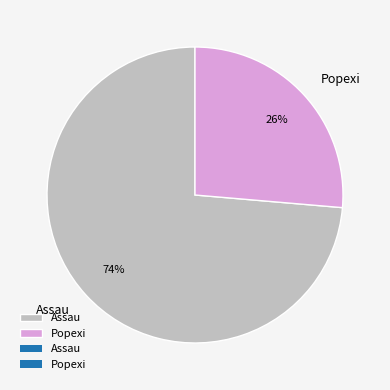

To the nearest percent, what portion does Popexi represent?

26%